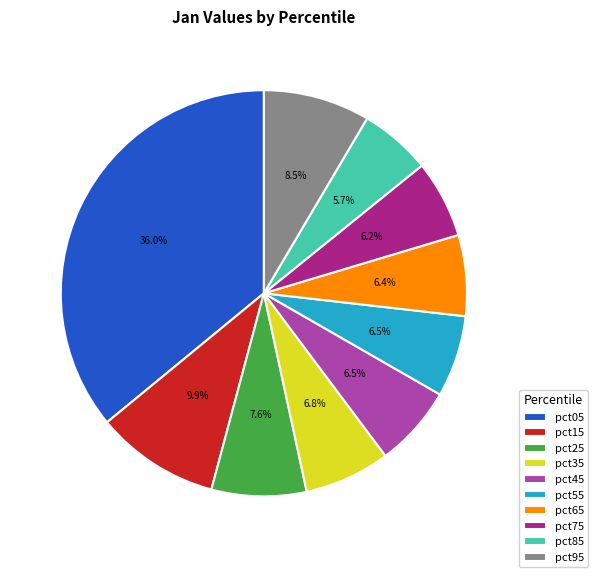

Combined, what portion of the pie is pct75 and pct35?

13.0%